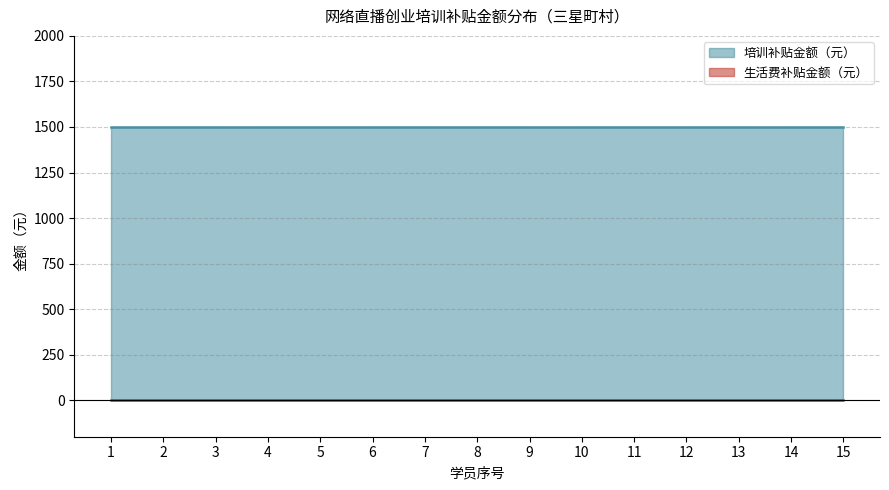

Count the number of categories in the chart.

15